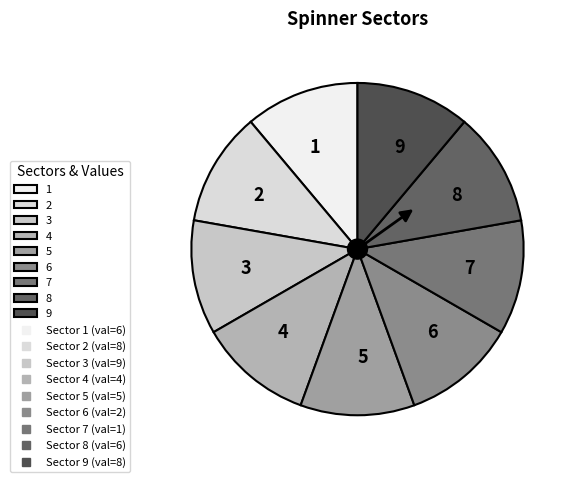

Approximately how many times larger is the value at 6 compared to 1?

1.0